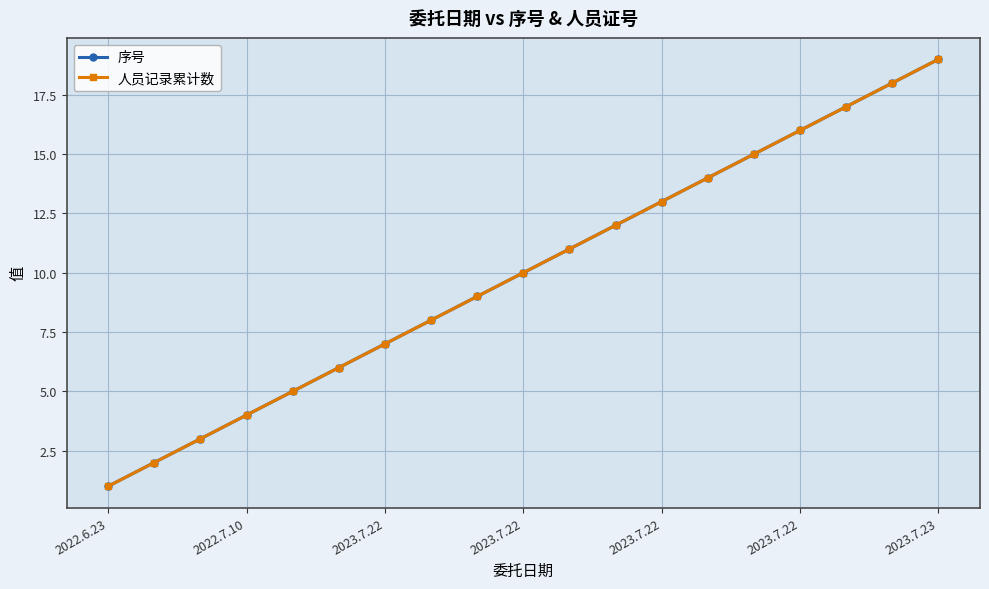

Is this an area chart (filled region under the line)?

No